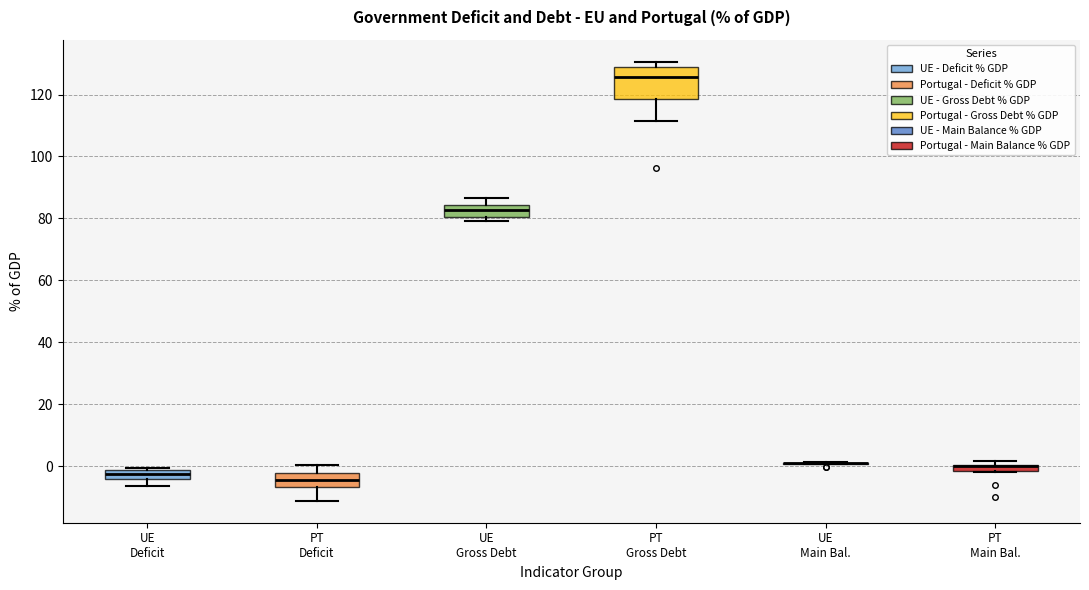

Comparing the boxes themselves (not the whiskers), which one is the tallest?

PT Gross Debt